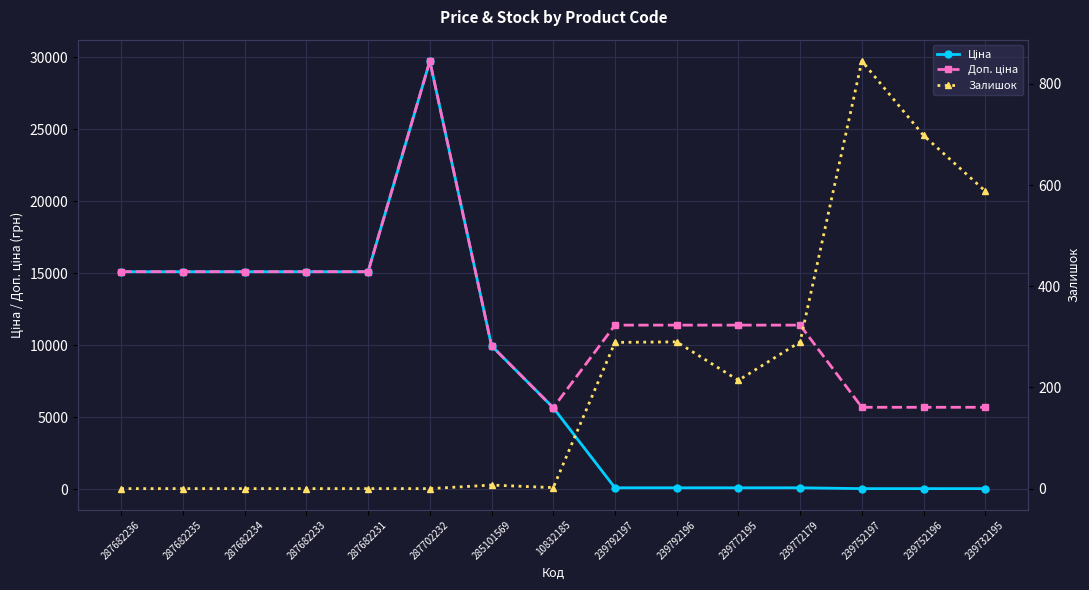

True or false: Ціна and Доп. ціна intersect in this chart.

False